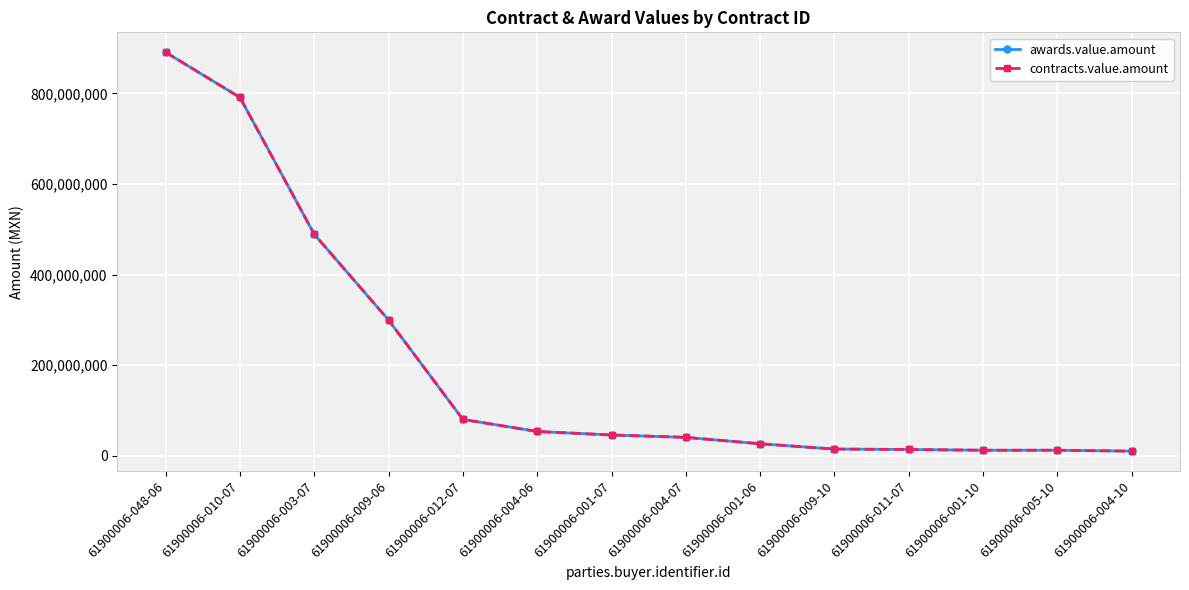

Reading left to right, list all the values displayed in this chart.

awards.value.amount: 890901810	791151230	488888884	299435136	80015000	53425435	45677321	40404040	26248203	14560000	13650000	12000000	12000000	10000000
contracts.value.amount: 890901810	791151230	488888884	299435136	80015000	53425435	45677321	40404040	26248203	14560000	13650000	12000000	12000000	10000000